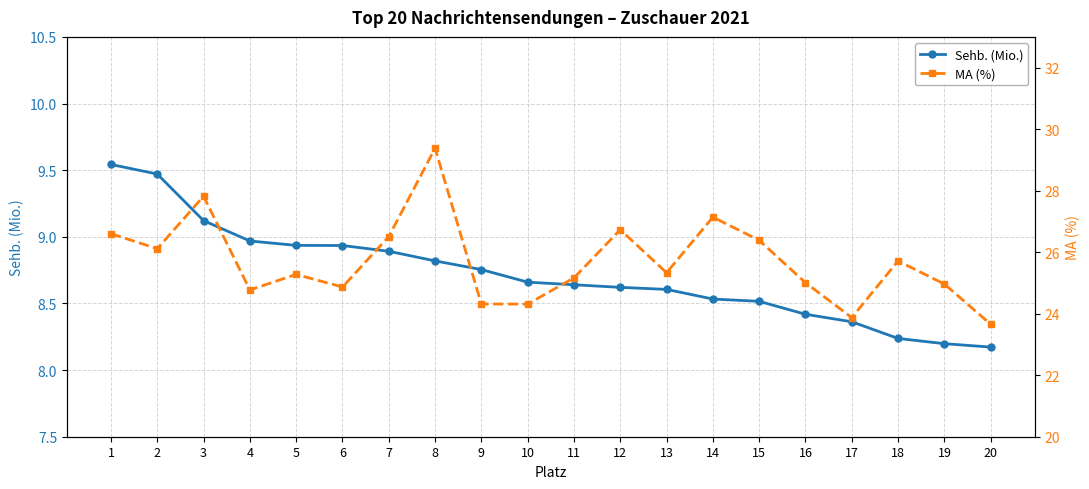

Reading right to left, transcribe all the data shown in this chart.

Sehb. (Mio.): 8.2	8.2	8.2	8.4	8.4	8.5	8.5	8.6	8.6	8.6	8.7	8.8	8.8	8.9	8.9	8.9	9.0	9.1	9.5	9.5
MA (%): 23.7	25.0	25.7	23.9	25.0	26.4	27.1	25.3	26.7	25.2	24.3	24.3	29.4	26.5	24.9	25.3	24.8	27.8	26.1	26.6